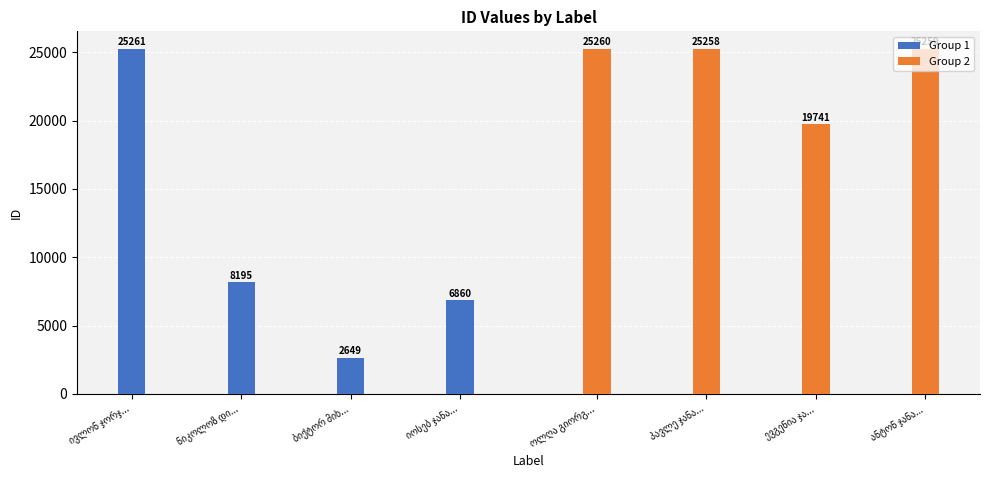

What is the value of the Group 1 bar at the 4th from the left?

6860